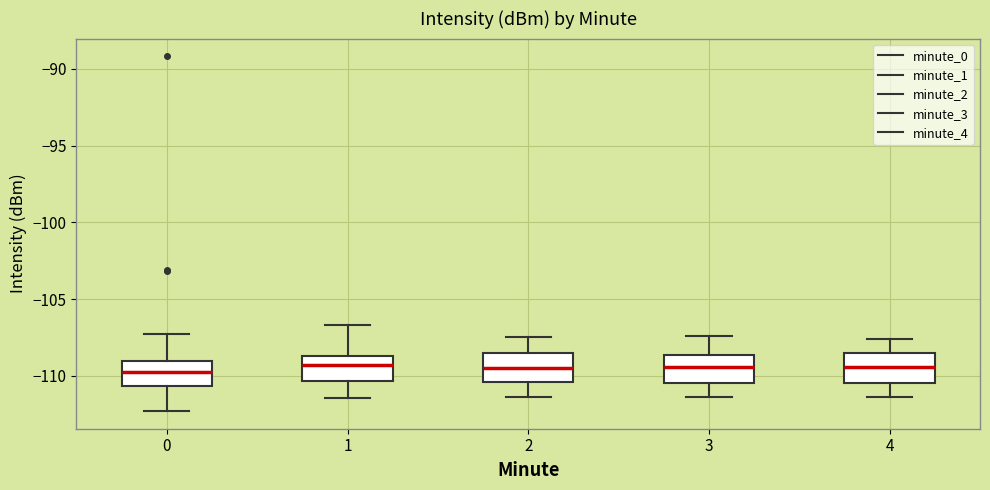

Where is the lower edge of the box at x = 4 on the y-axis? The values are not printed on the chart, so give them approximately, as read against the axis.

-110.5